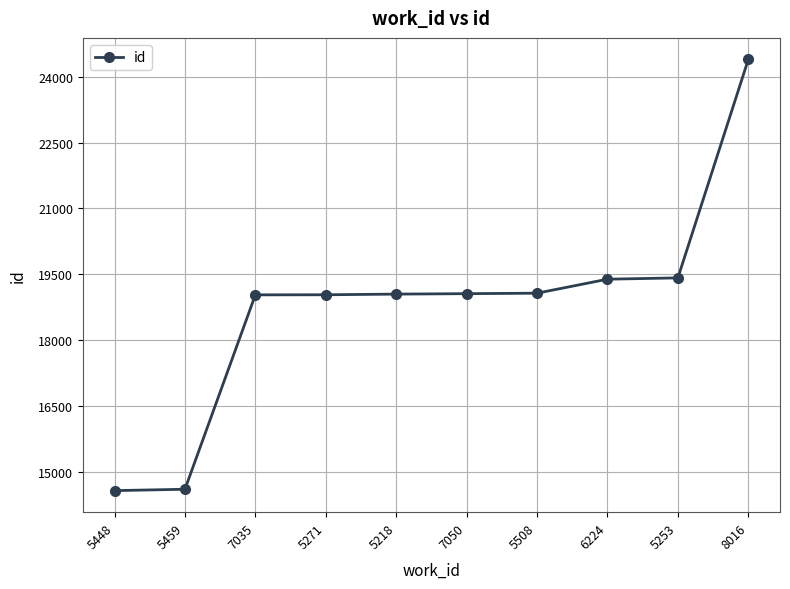

What position from the left is 5271?

4